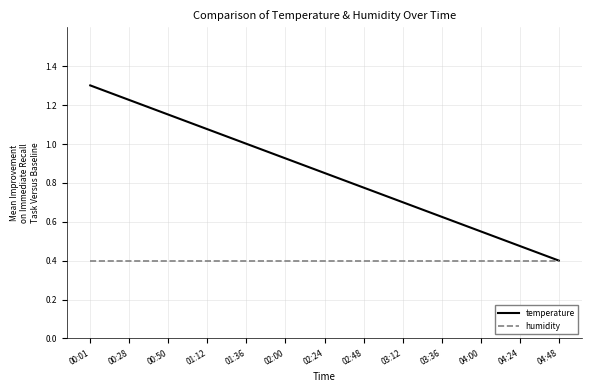

What position from the left is 03:12?

9